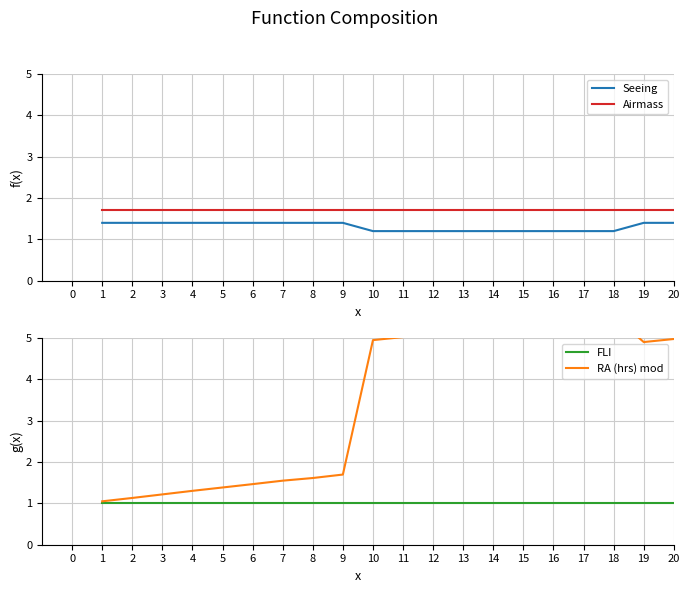

True or false: FLI and Seeing intersect in this chart.

False